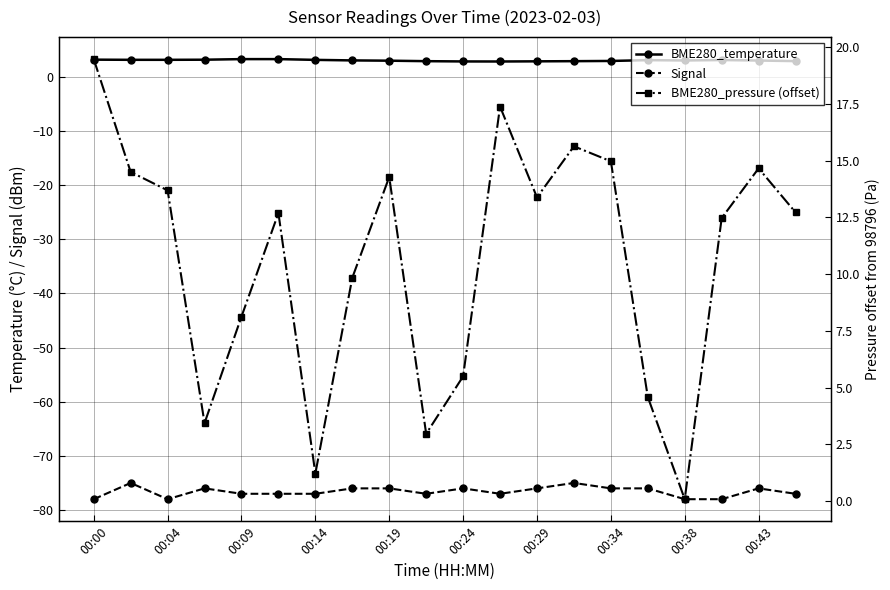

True or false: Signal has a value of -126.3 at 19.

False